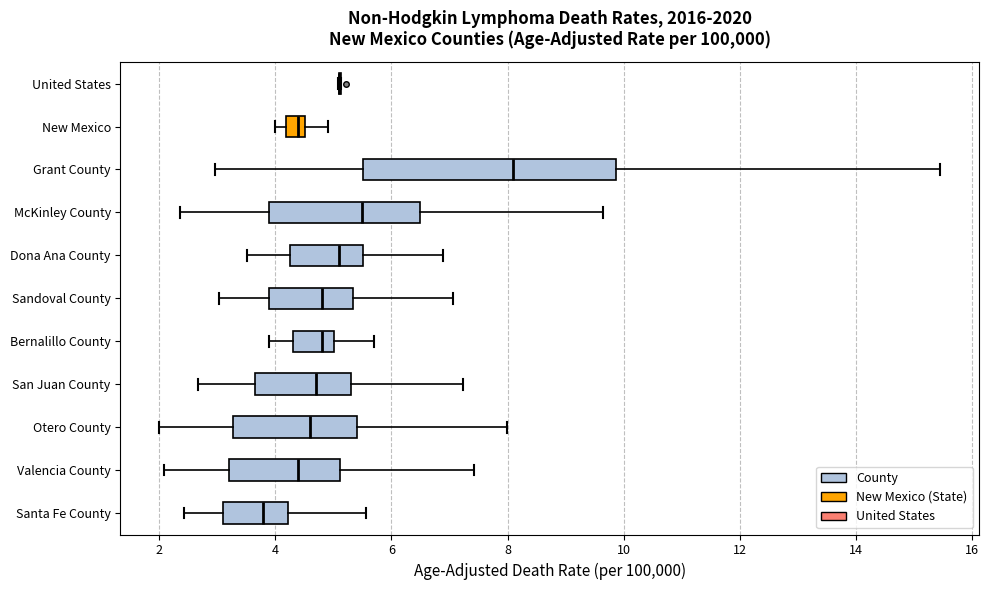

Which box is the widest, from its left edge to its right edge?

Grant County